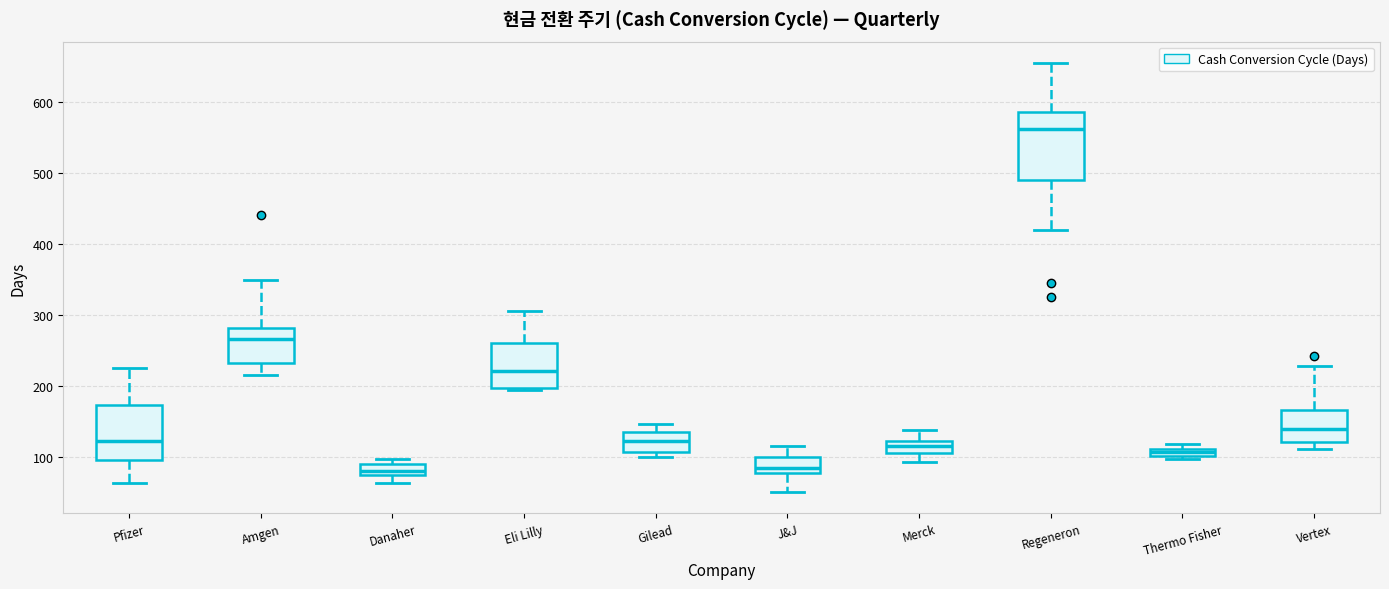

Where does the lower whisker of the box for Danaher end on the y-axis? The values are not printed on the chart, so give them approximately, as read against the axis.

60